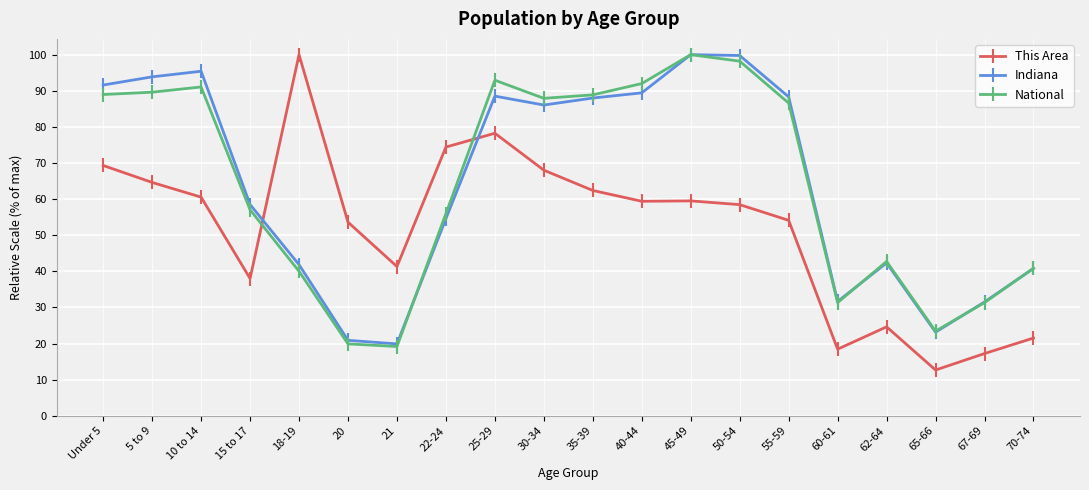

How many data points in National are above 86?

10